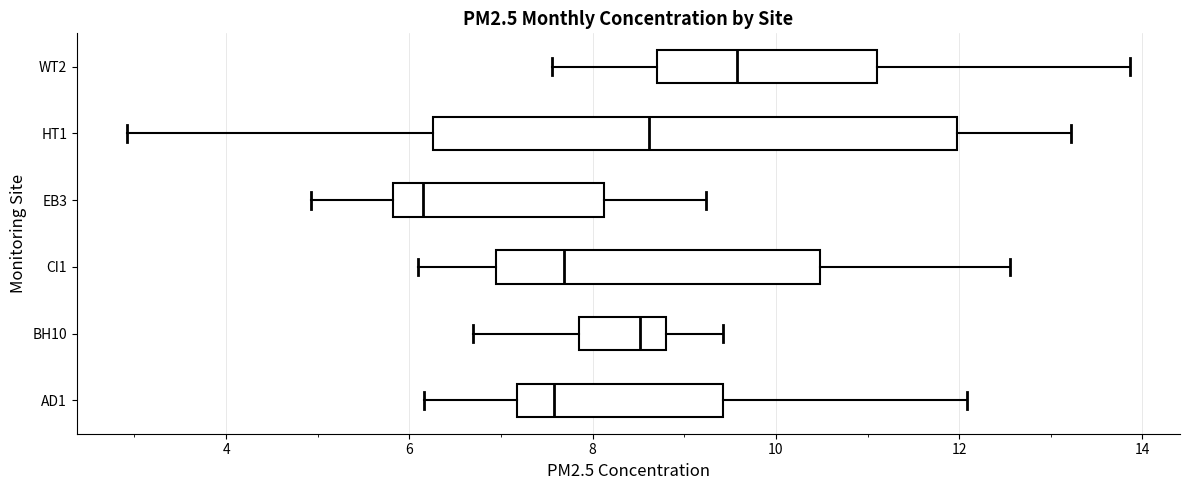

Reading bottom to top, read every box against the x-axis: the position of its median line, the range the box covers, and the ends of its whiskers. The values are not printed on the chart, so give them approximately, as read against the axis.

AD1: median 7.6, box 7.2 to 9.4, whiskers 6.2 to 12.0
BH10: median 8.6, box 7.8 to 8.8, whiskers 6.6 to 9.4
CI1: median 7.6, box 7.0 to 10.4, whiskers 6.0 to 12.6
EB3: median 6.2, box 5.8 to 8.2, whiskers 5.0 to 9.2
HT1: median 8.6, box 6.2 to 12.0, whiskers 3.0 to 13.2
WT2: median 9.6, box 8.6 to 11.0, whiskers 7.6 to 13.8